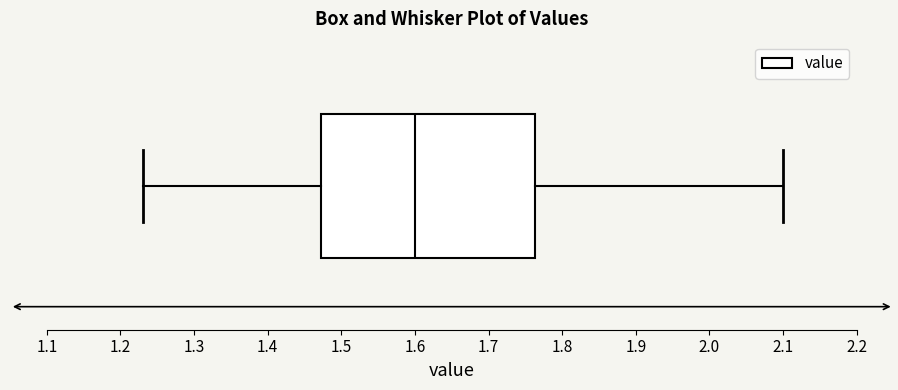

Where is the right edge of the box on the x-axis? The values are not printed on the chart, so give them approximately, as read against the axis.

1.76